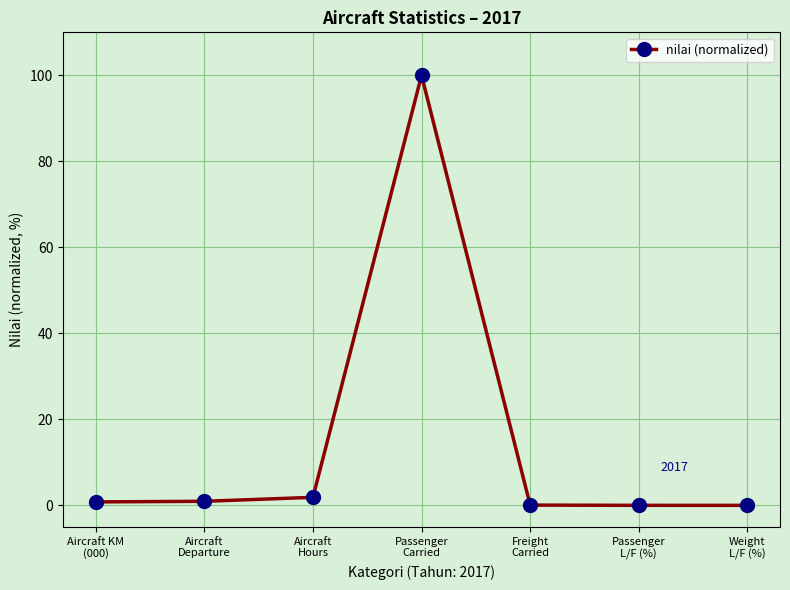

What is the maximum value shown in the chart?

100.0